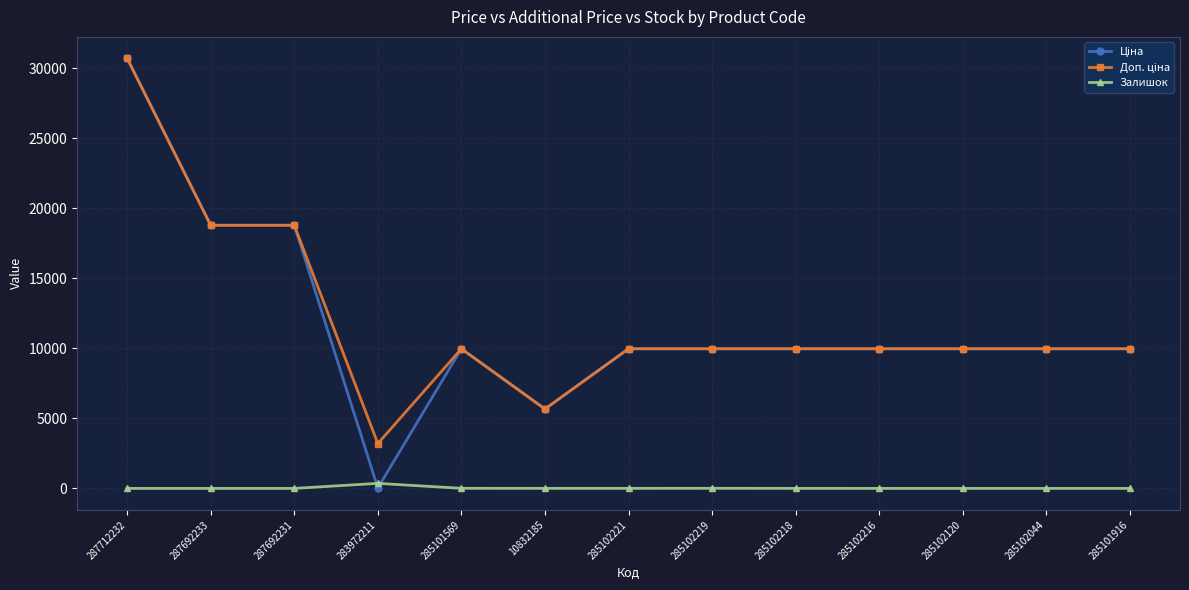

At how many categories does at least one series exceed 11545?

3